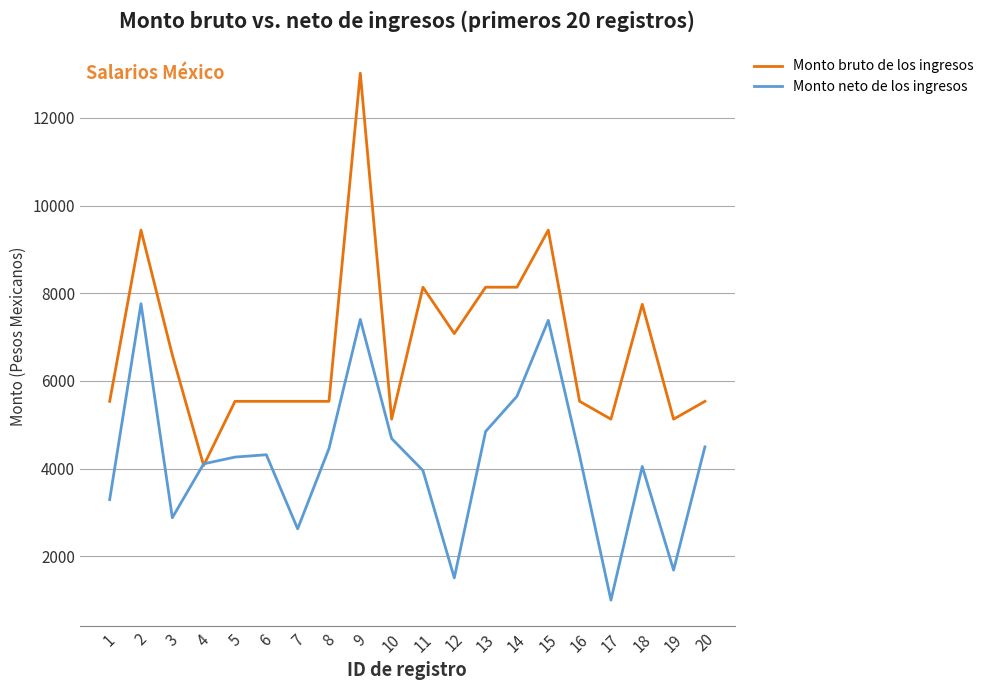

Which series has the largest total across all categories?

Monto bruto de los ingresos